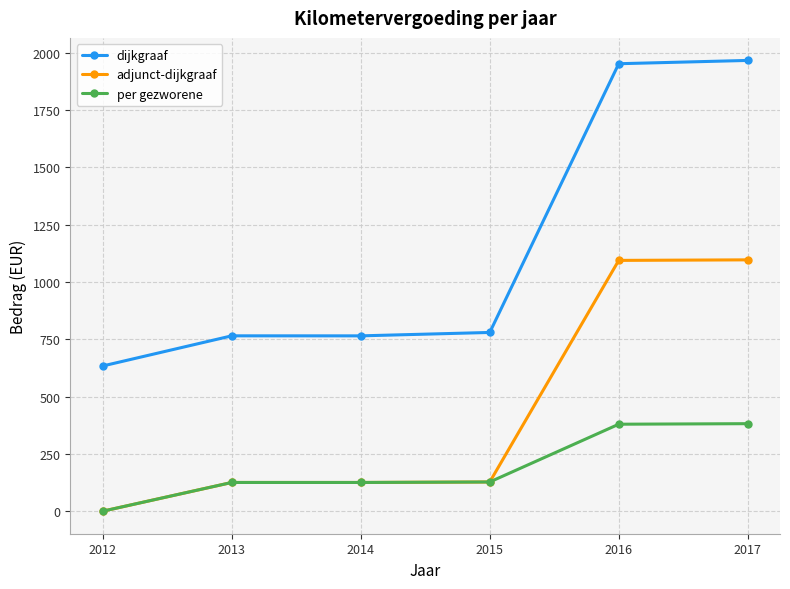

What is the difference between the second highest and second lowest values in the per gezworene series?

254.3